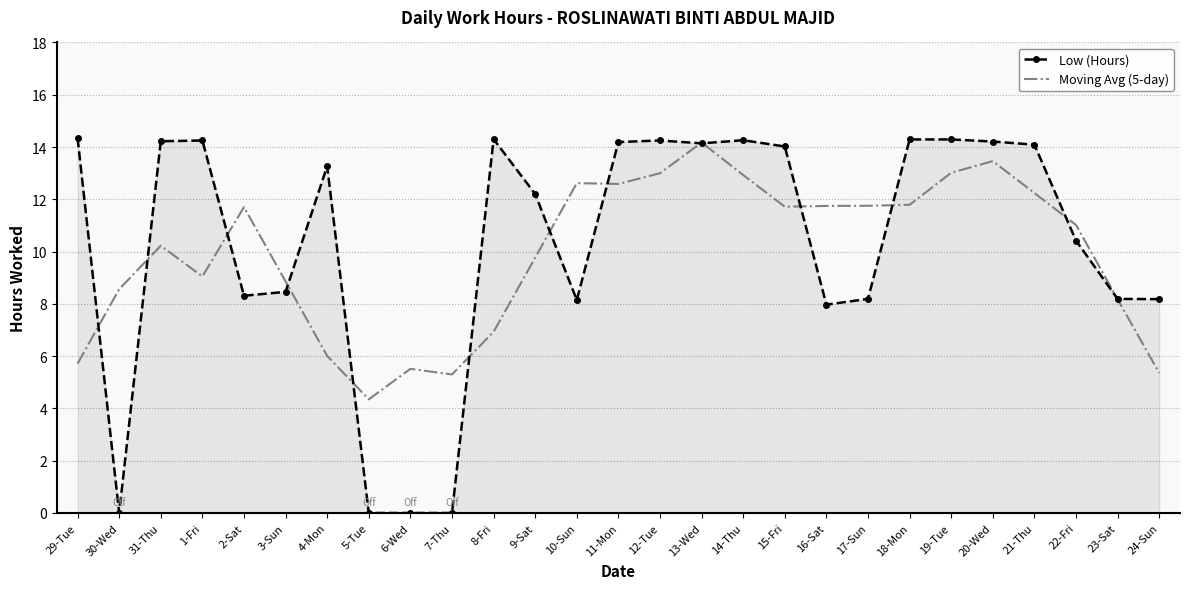

Which series has the widest spread of values?

Low (Hours)